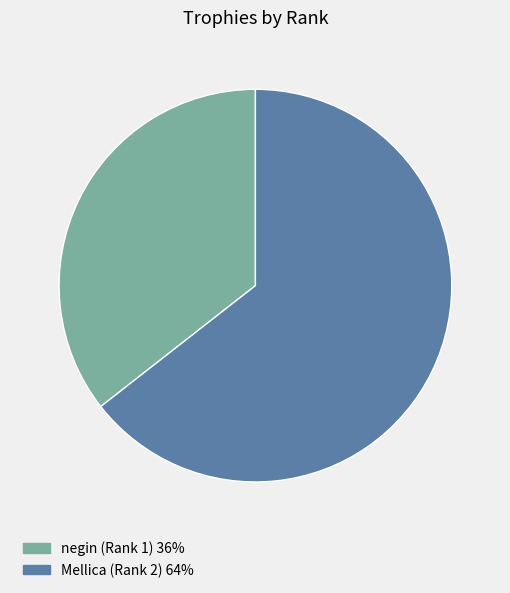

Which category has the biggest portion of the pie?

Mellica (Rank 2) 64%